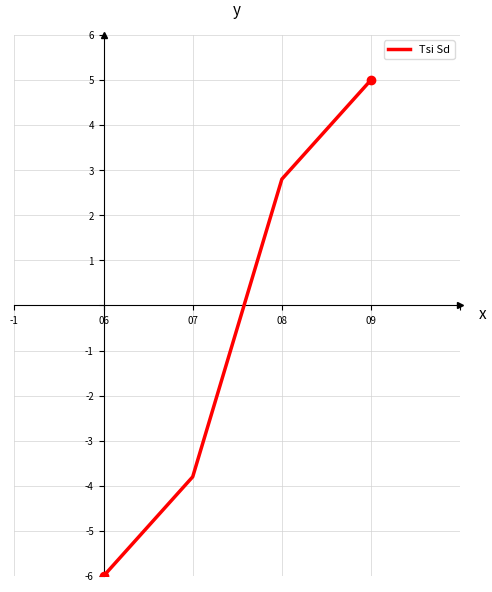

What is the difference between the values at 06 and 07?

2.2